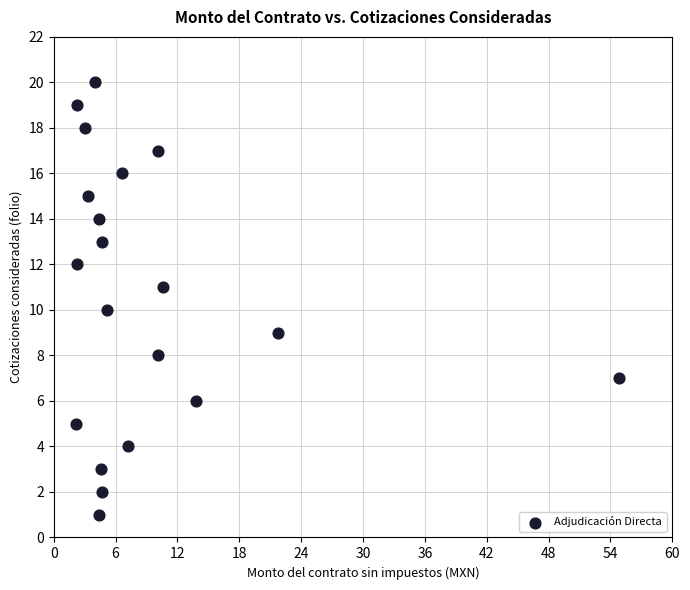

What is the range of Y values (max minus min)?

19